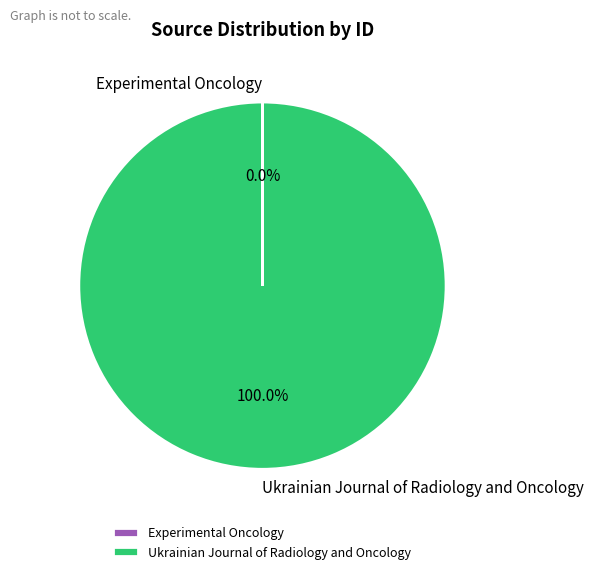

To the nearest percent, what is the average slice percentage?

50%